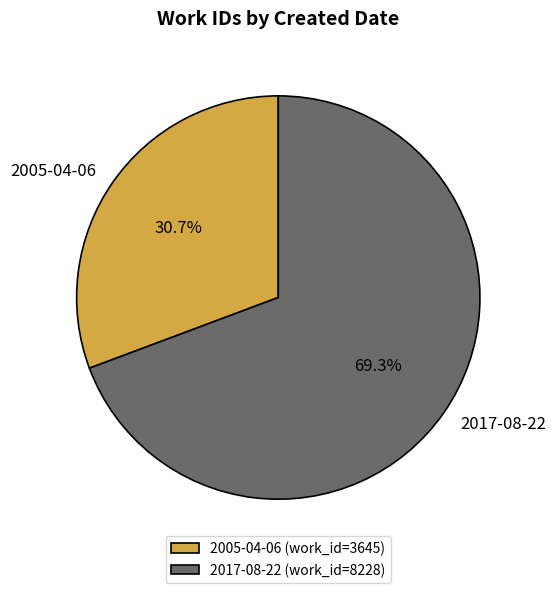

Which slice is the smallest?

2005-04-06